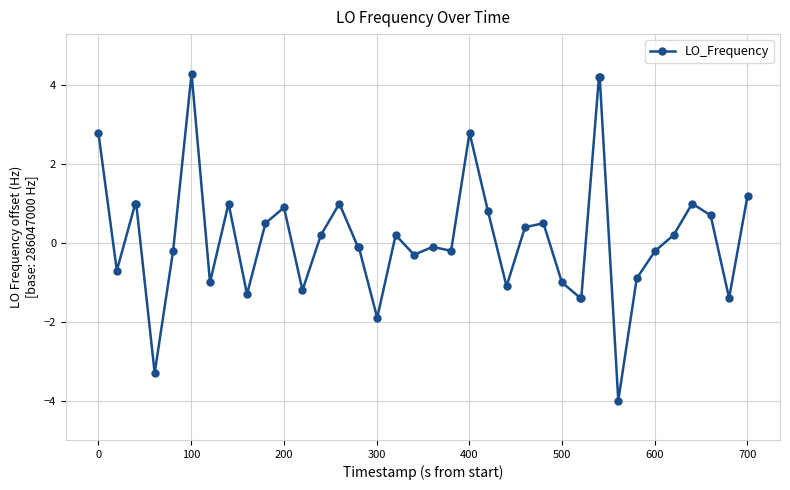

Does the chart have visible grid lines?

Yes